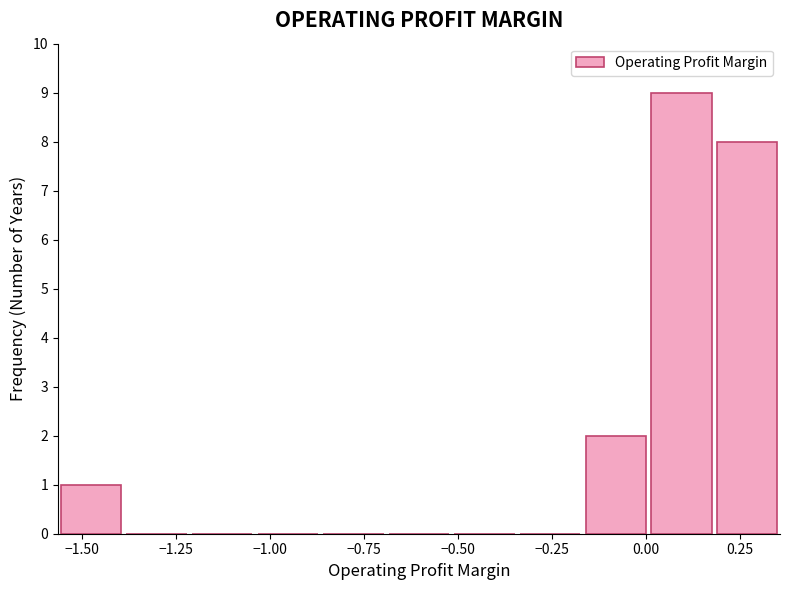

Around what value on the x-axis is the tallest bar? Give the approximate position of its centre, as read against the axis.

0.10